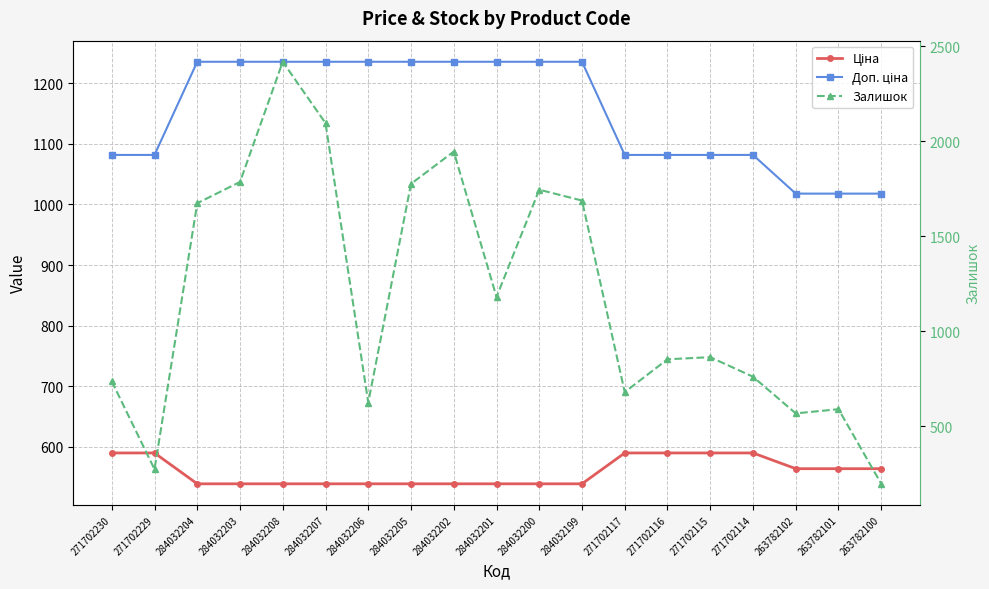

What is the value of the Доп. ціна point at the 1st from the left?

1081.7